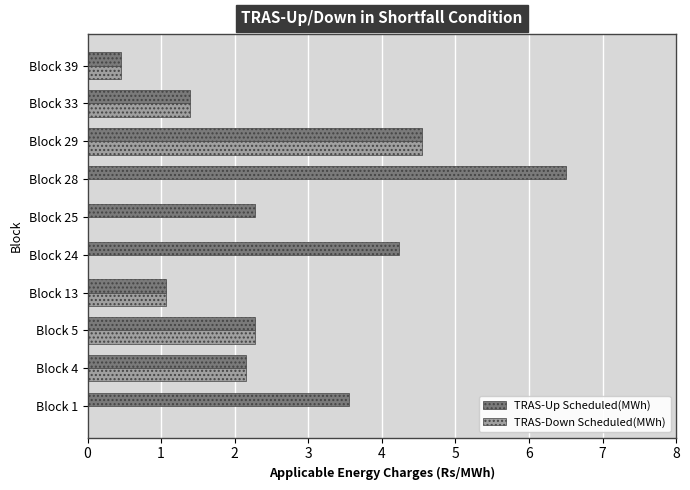

Between Block 1 and Block 24, which series saw the biggest shift?

TRAS-Up Scheduled(MWh)